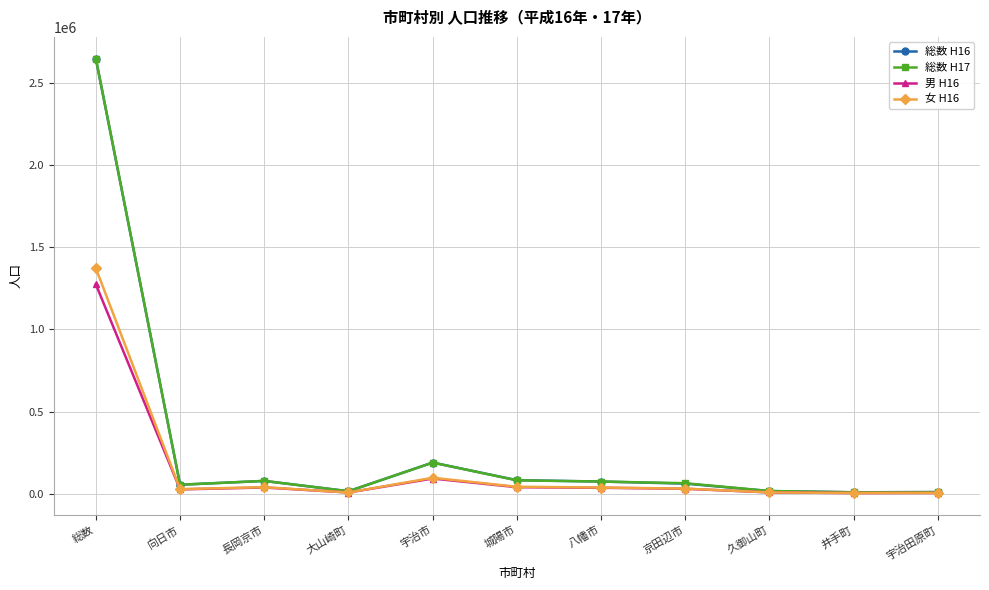

What is the label of the 6th point from the right?

城陽市